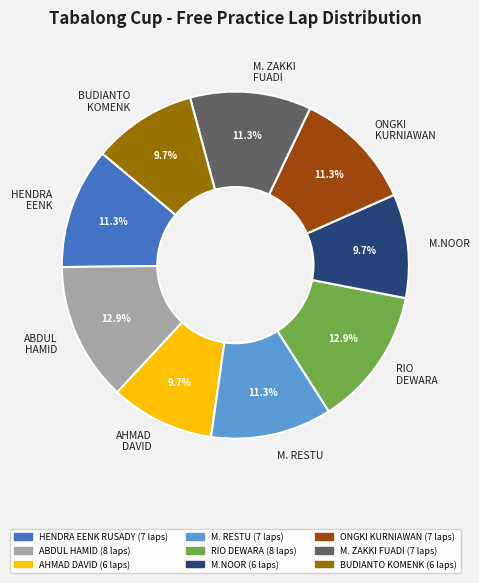

How many segments does this pie chart have?

9